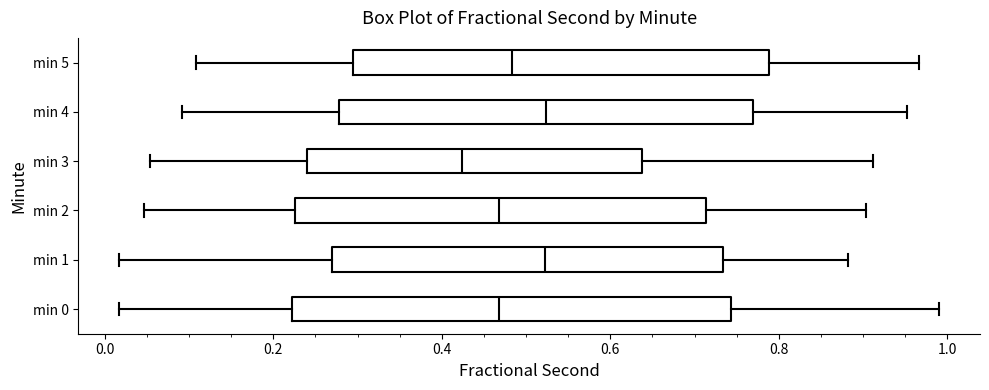

Where does the left whisker of the box for min 1 end on the x-axis? The values are not printed on the chart, so give them approximately, as read against the axis.

0.02